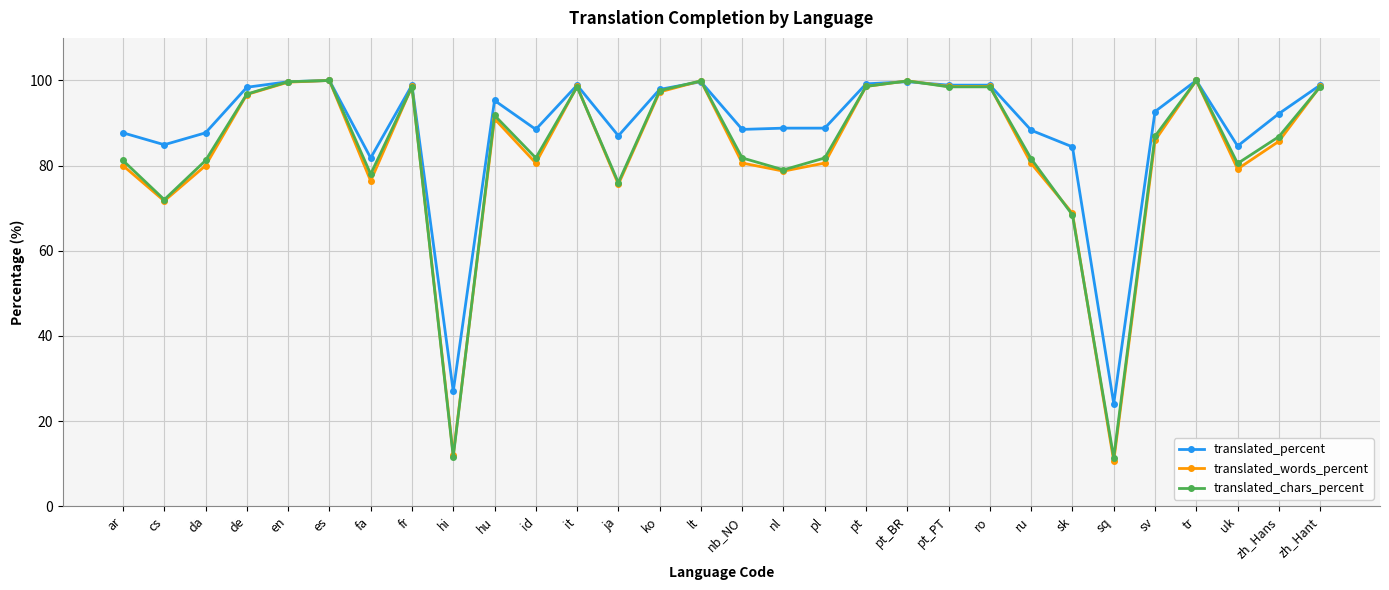

What is the total value across all series at nb_NO?

250.9